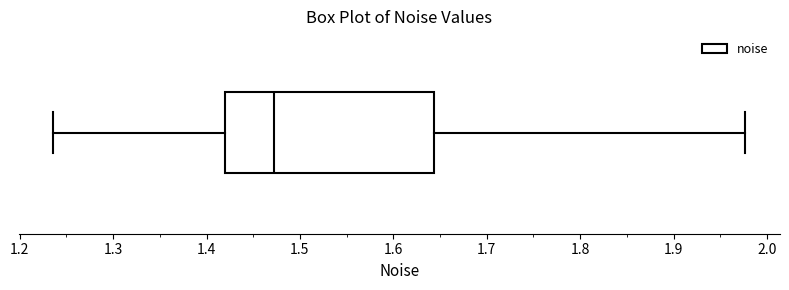

Where does the right whisker of the box end on the x-axis? The values are not printed on the chart, so give them approximately, as read against the axis.

1.98